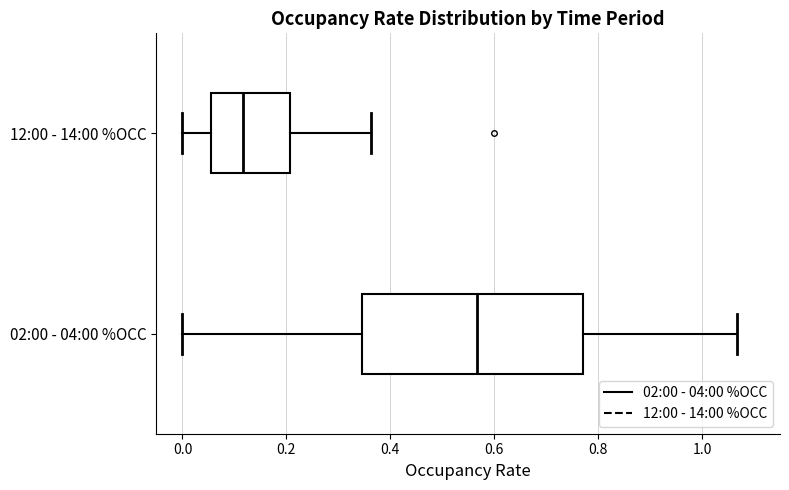

Where does the median line of the box for 02:00 - 04:00 %OCC sit on the x-axis? The values are not printed on the chart, so give them approximately, as read against the axis.

0.56